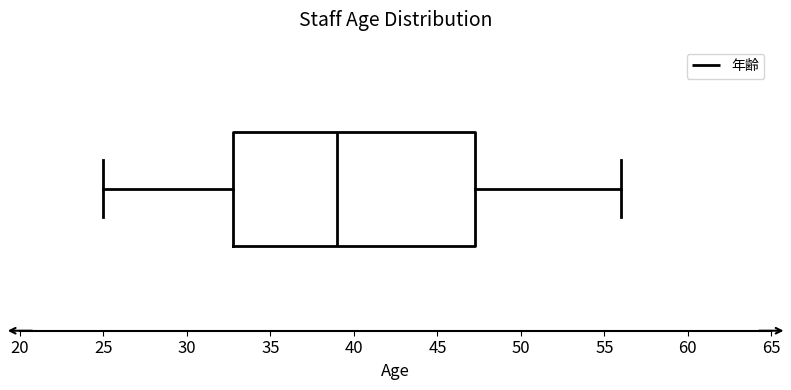

Read this box plot against the x-axis: the position of the median line, the range covered by the box, and the ends of both whiskers. The values are not printed on the chart, so give them approximately, as read against the axis.

median 39.0, box 33.0 to 47.5, whiskers 25.0 to 56.0